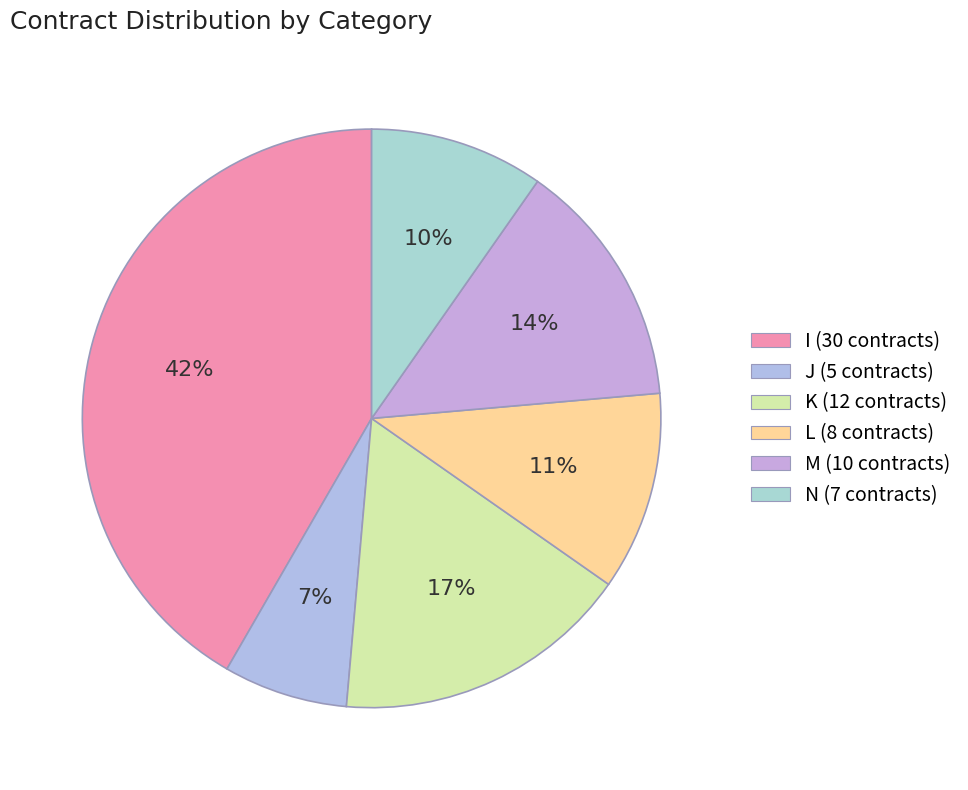

What percentage is the J slice, to the nearest percent?

7%